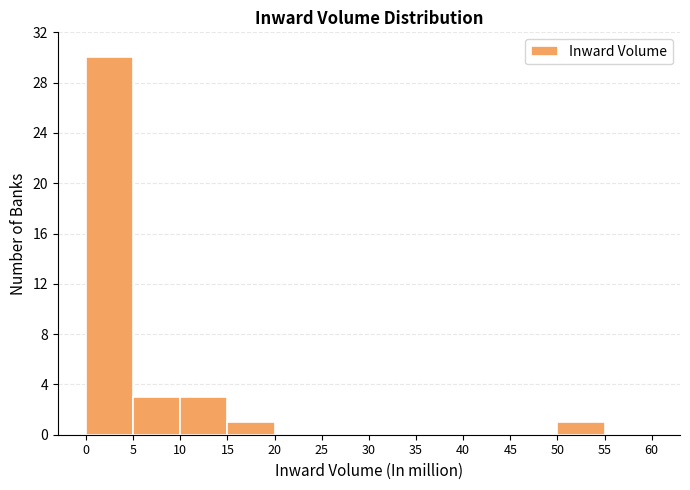

How tall is the bar that spans 10 to 15 on the x-axis? The values are not printed on the chart, so give them approximately, as read against the axis.

3